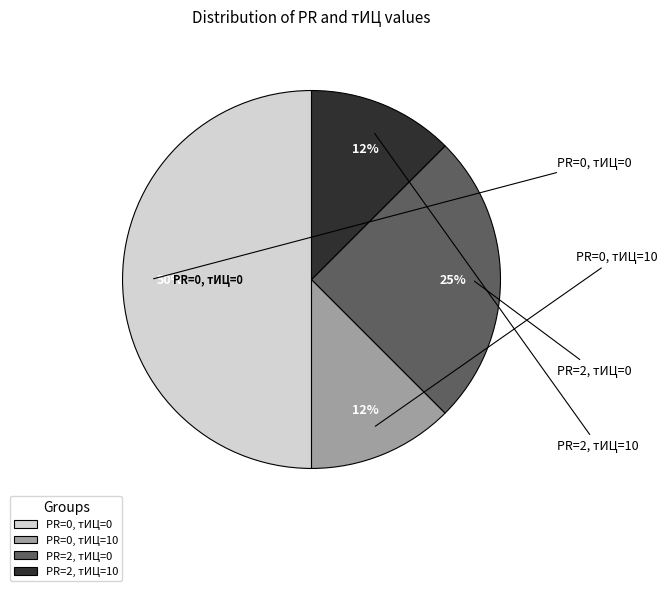

Which slice is the largest?

PR=0, тИЦ=0